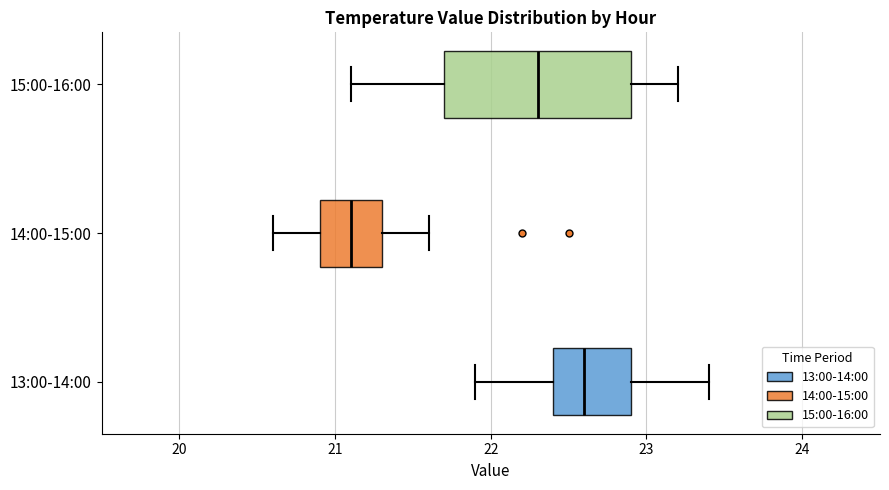

Reading bottom to top, transcribe this box plot: for each box, give where its median line is, the range the box spans, and where its two whiskers end, as read against the x-axis. The values are not printed on the chart, so give them approximately, as read against the axis.

13:00-14:00: median 22.6, box 22.4 to 22.9, whiskers 21.9 to 23.4
14:00-15:00: median 21.1, box 20.9 to 21.3, whiskers 20.6 to 21.6
15:00-16:00: median 22.3, box 21.7 to 22.9, whiskers 21.1 to 23.2